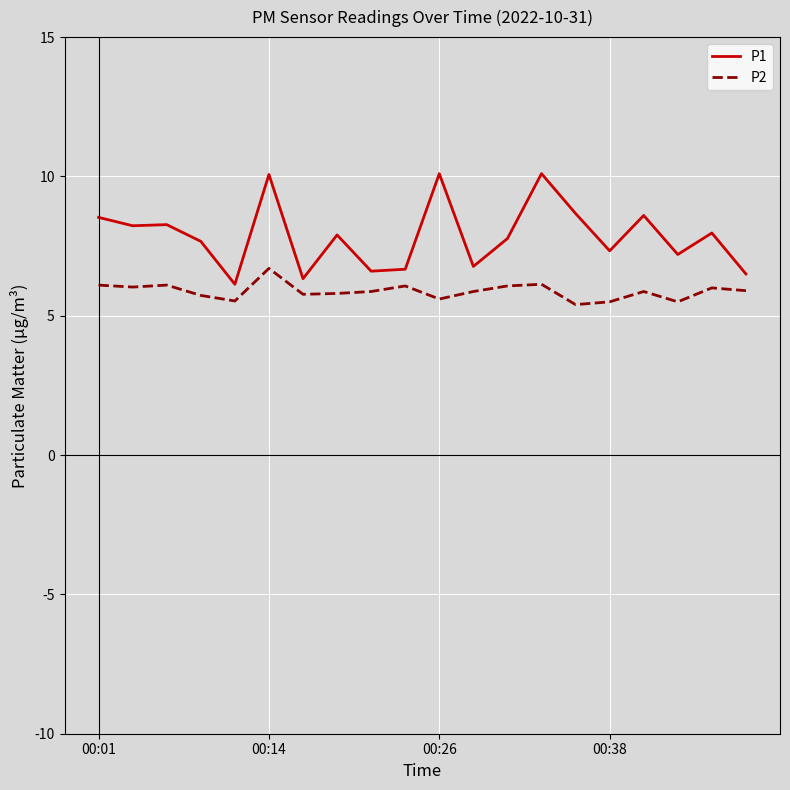

Rank the series by their average value, from highest to lowest.

P1, P2